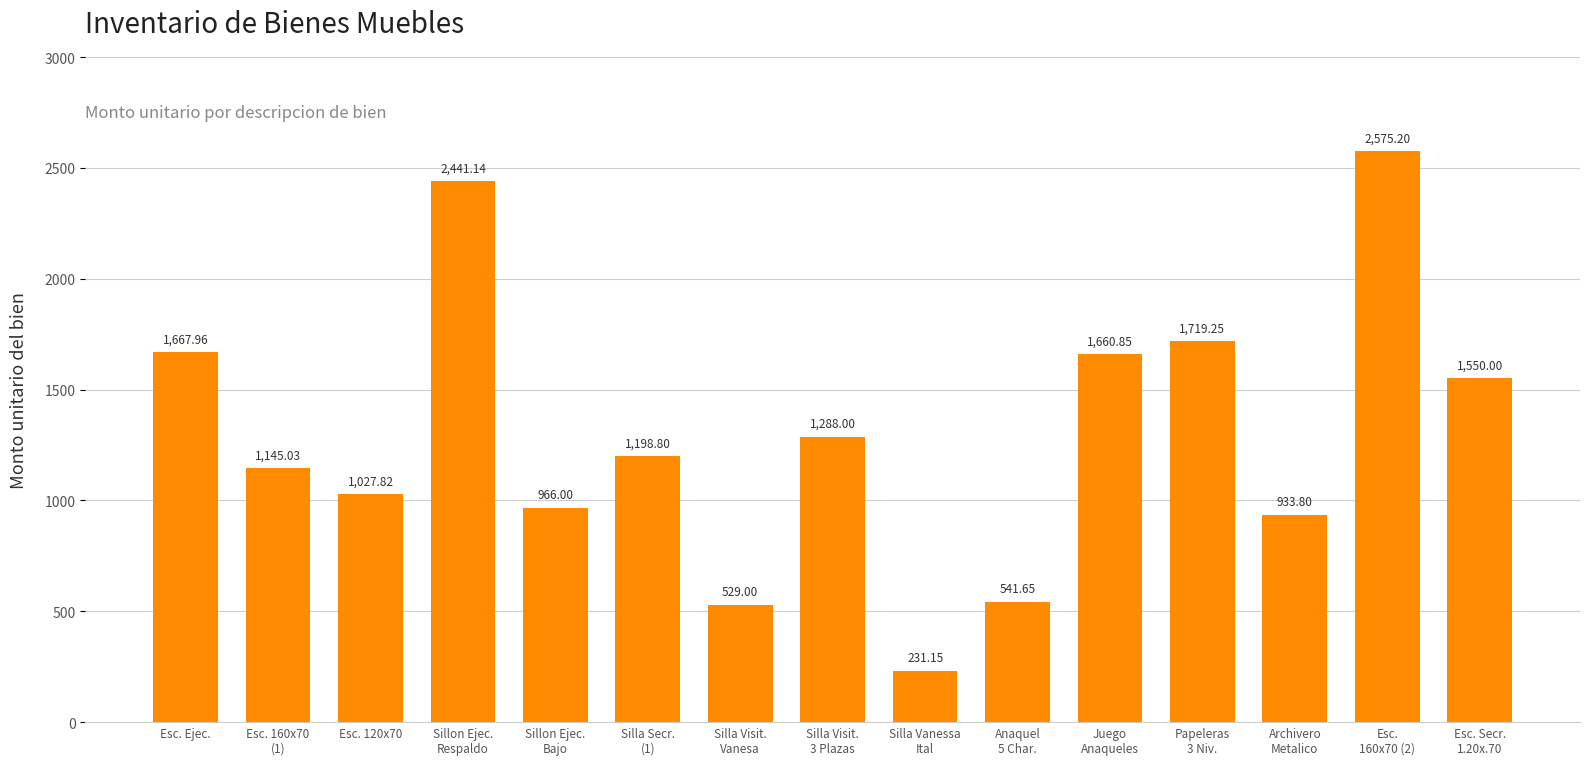

Rank the categories by value from highest to lowest.

Esc.
160x70 (2), Sillon Ejec.
Respaldo, Papeleras
3 Niv., Esc. Ejec., Juego
Anaqueles, Esc. Secr.
1.20x.70, Silla Visit.
3 Plazas, Silla Secr.
(1), Esc. 160x70
(1), Esc. 120x70, Sillon Ejec.
Bajo, Archivero
Metalico, Anaquel
5 Char., Silla Visit.
Vanesa, Silla Vanessa
Ital